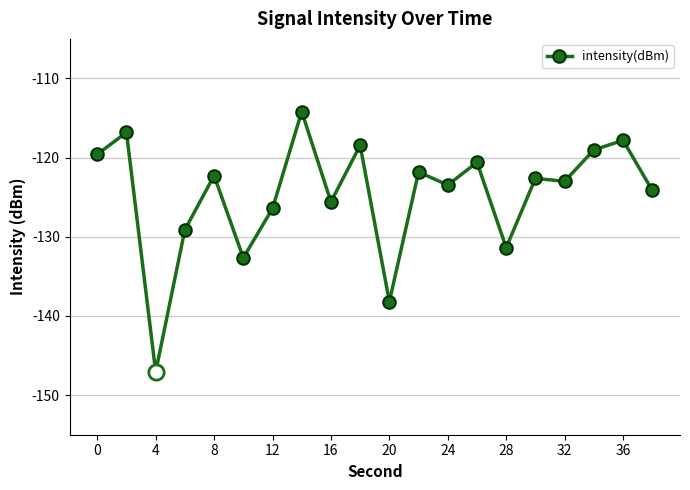

What is the greatest value displayed?

-114.2